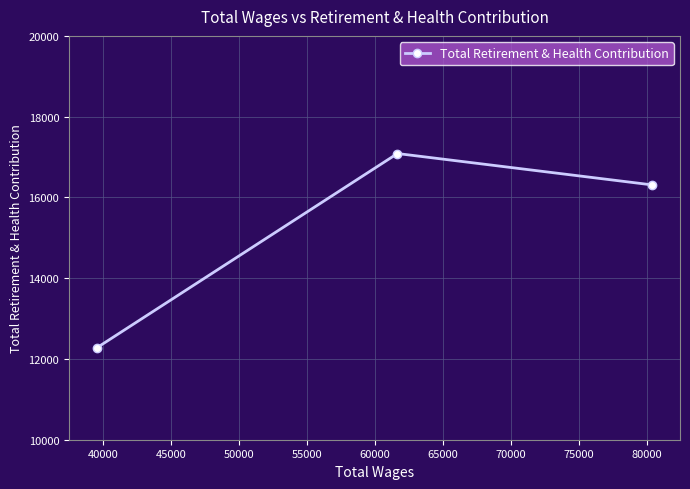

What is the value of the 2nd point from the left?

17087